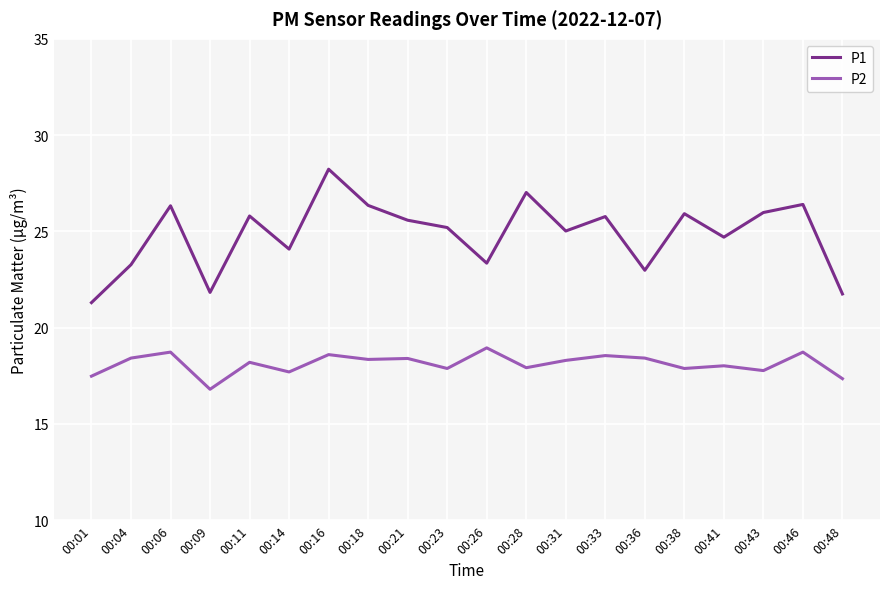

What is the difference between the second highest and second lowest values in the P2 series?

1.4